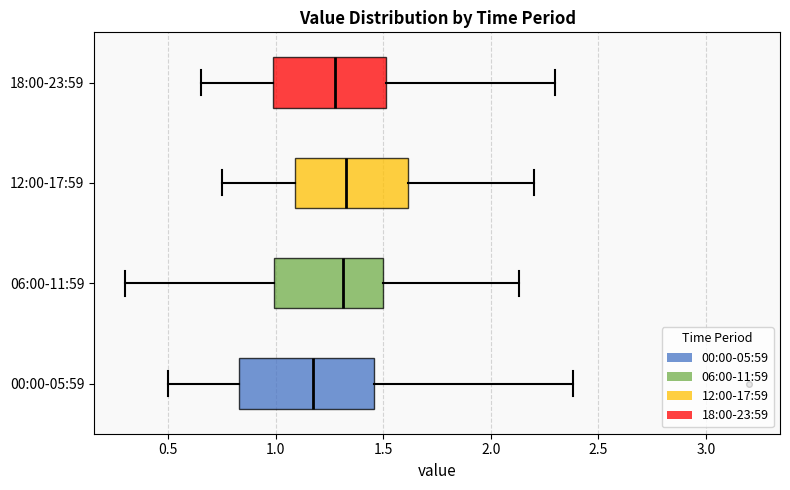

Which box's median line is the furthest to the left?

00:00-05:59